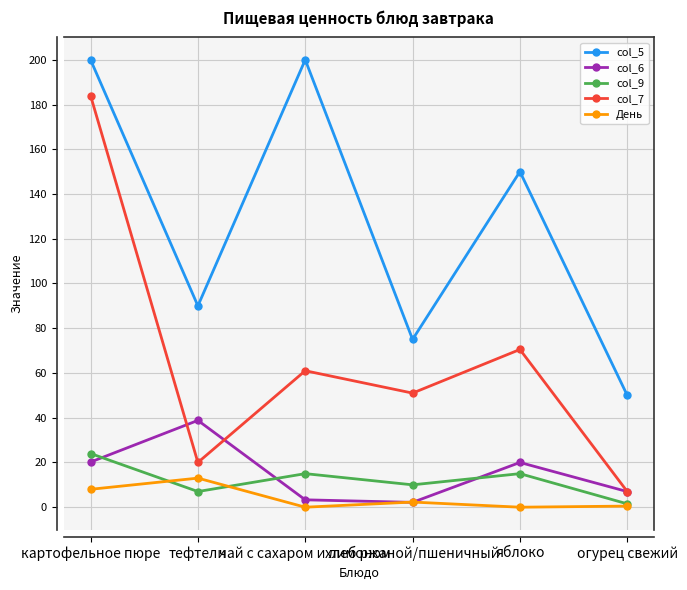

Which series has the largest total across all categories?

col_5